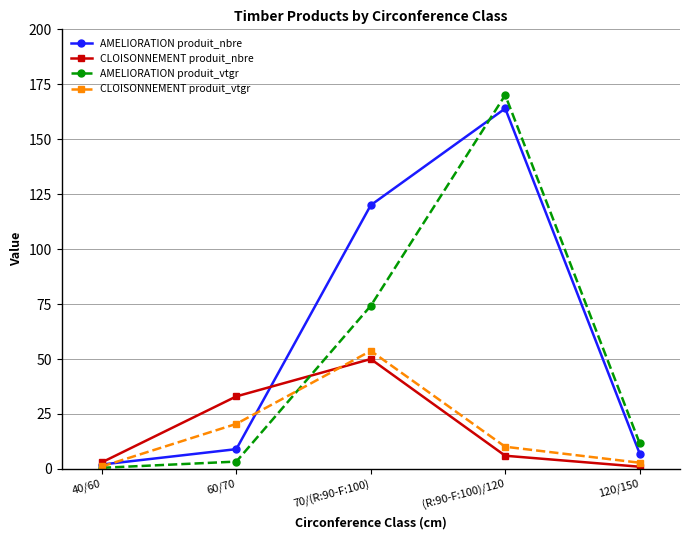

Reading left to right, list all the values displayed in this chart.

AMELIORATION produit_nbre: 2.0	9.0	120.0	164.0	7.0
CLOISONNEMENT produit_nbre: 3.0	33.0	50.0	6.0	1.0
AMELIORATION produit_vtgr: 0.5	3.3	74.2	170.1	11.7
CLOISONNEMENT produit_vtgr: 1.1	20.5	53.7	10.1	2.8